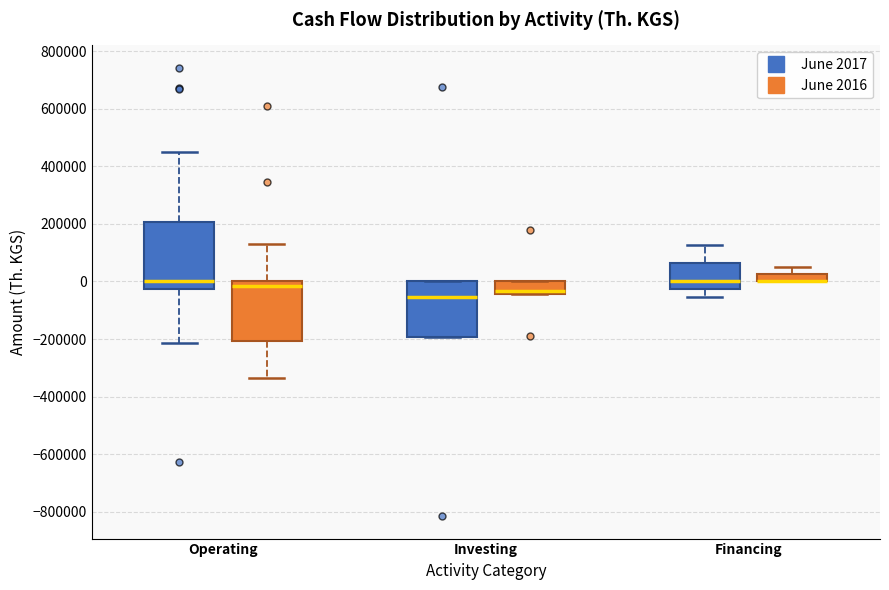

Where is the lower edge of the box for Operating (June 2017) on the y-axis? The values are not printed on the chart, so give them approximately, as read against the axis.

-20000